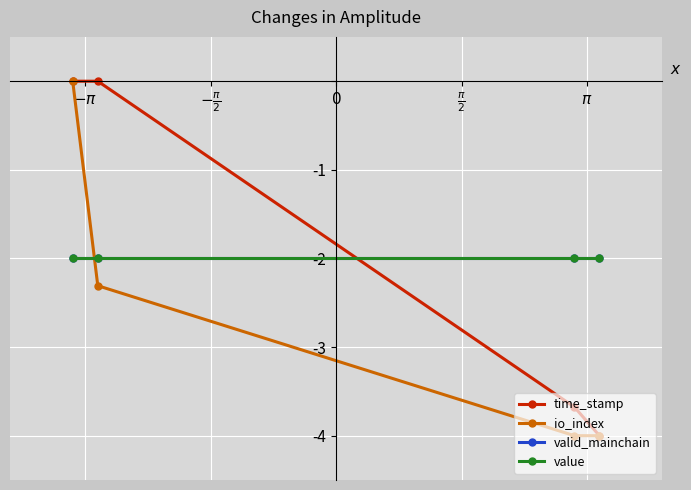

Is this an area chart (filled region under the line)?

No